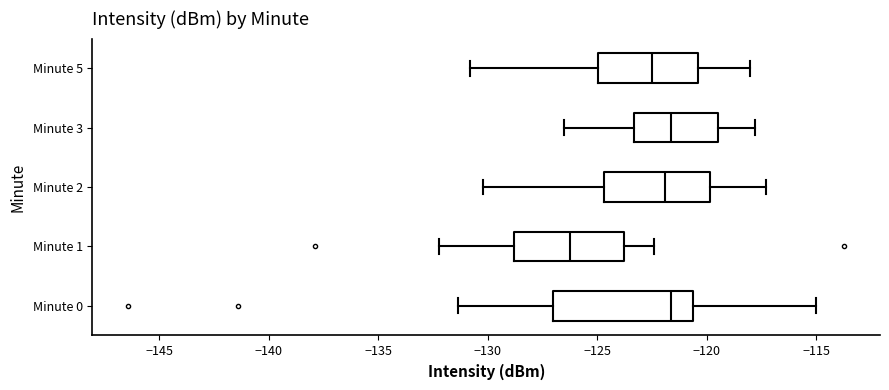

Reading bottom to top, transcribe this box plot: for each box, give where its median line is, the range the box spans, and where its two whiskers end, as read against the x-axis. The values are not printed on the chart, so give them approximately, as read against the axis.

Minute 0: median -121.5, box -127.0 to -120.5, whiskers -131.5 to -115.0
Minute 1: median -126.0, box -129.0 to -124.0, whiskers -132.0 to -122.5
Minute 2: median -122.0, box -124.5 to -120.0, whiskers -130.0 to -117.5
Minute 3: median -121.5, box -123.5 to -119.5, whiskers -126.5 to -118.0
Minute 5: median -122.5, box -125.0 to -120.5, whiskers -131.0 to -118.0